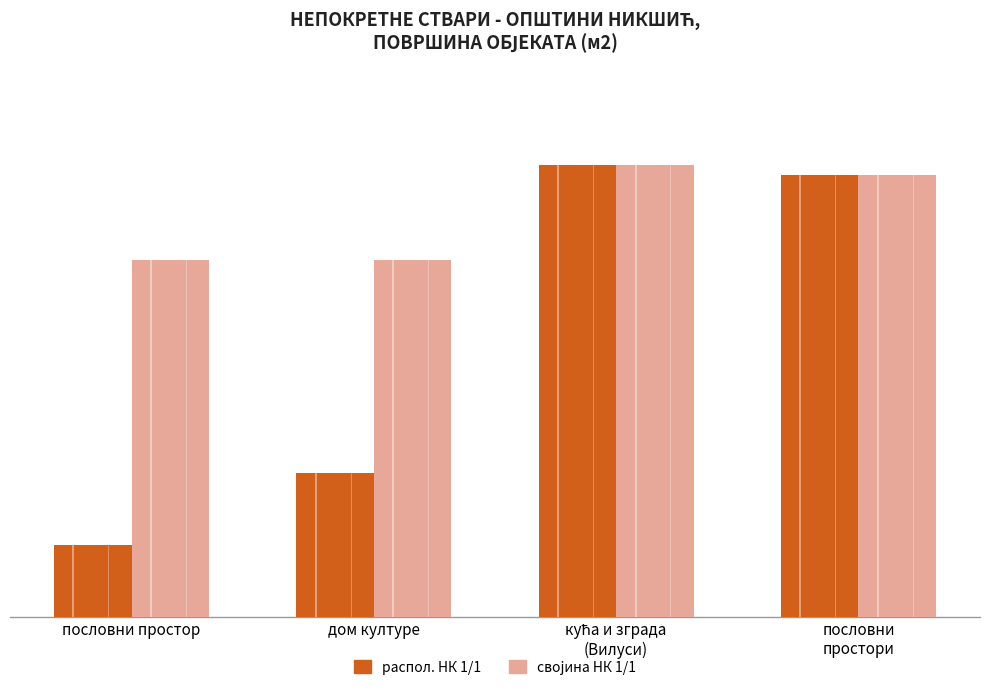

What is the sum of the своjина НК 1/1 values at пословни
простори and пословни простор?

1109